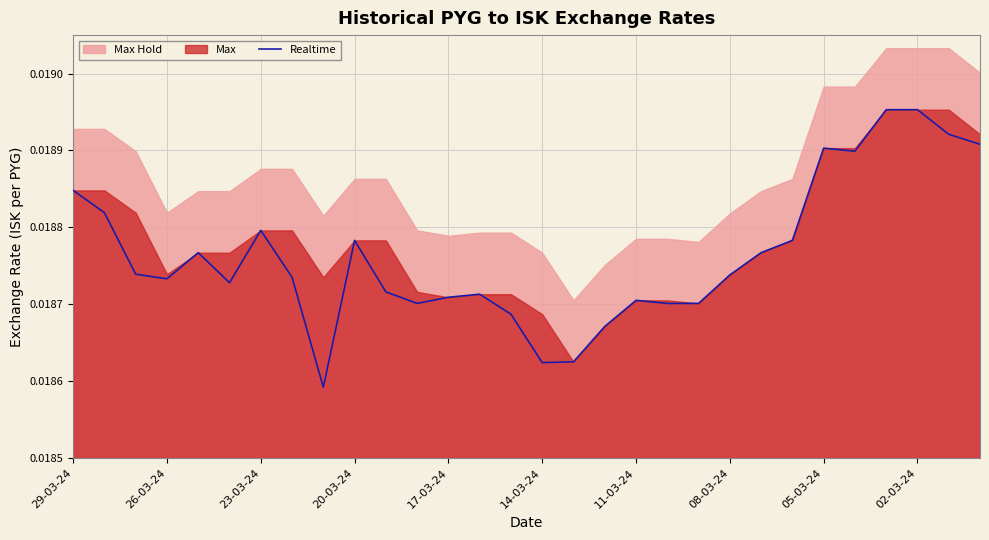

How many points are higher than both their immediate neighbors (excluding endpoints)?

6